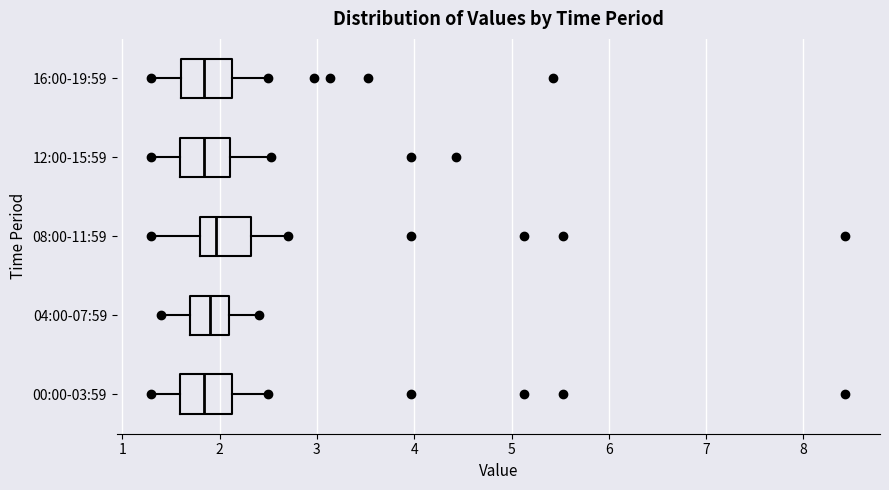

Reading bottom to top, read every box against the x-axis: the position of its median line, the range the box covers, and the ends of its whiskers. The values are not printed on the chart, so give them approximately, as read against the axis.

00:00-03:59: median 1.8, box 1.6 to 2.1, whiskers 1.3 to 2.5
04:00-07:59: median 1.9, box 1.7 to 2.1, whiskers 1.4 to 2.4
08:00-11:59: median 2.0, box 1.8 to 2.3, whiskers 1.3 to 2.7
12:00-15:59: median 1.8, box 1.6 to 2.1, whiskers 1.3 to 2.5
16:00-19:59: median 1.8, box 1.6 to 2.1, whiskers 1.3 to 2.5